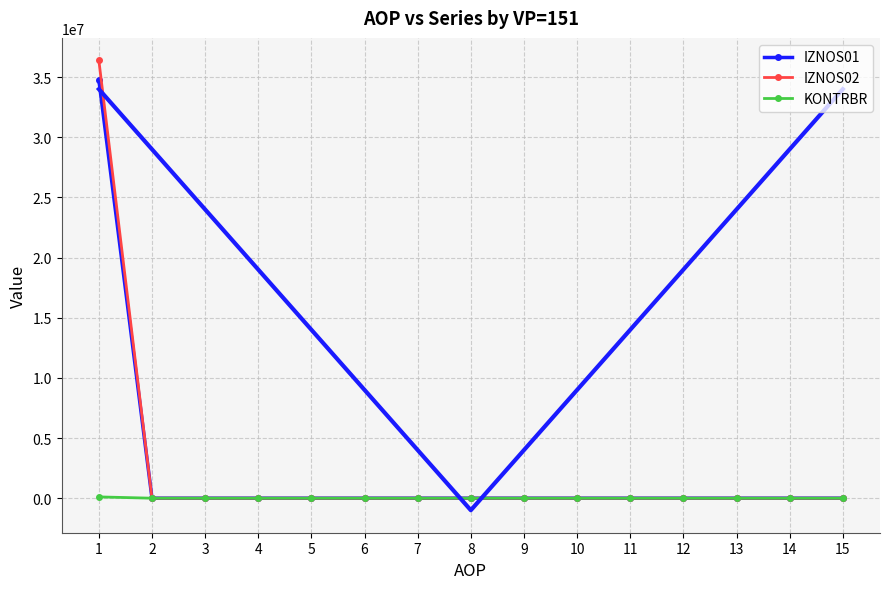

How many categories are shown in the chart?

15